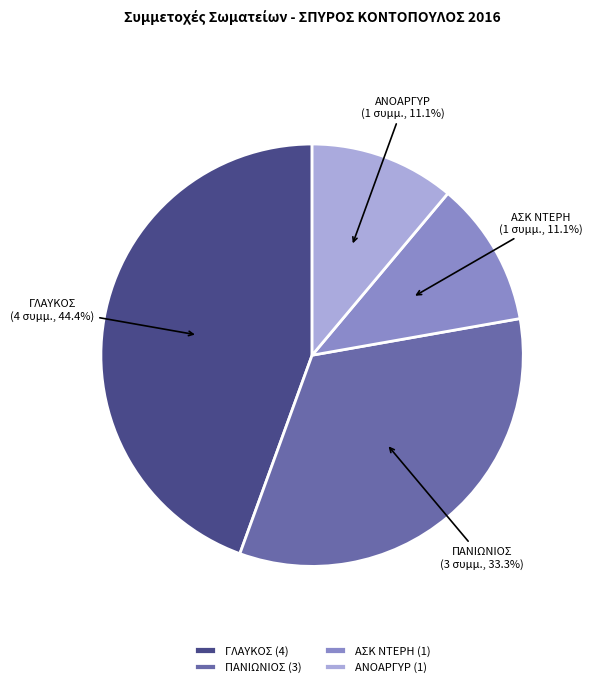

True or false: ΓΛΑΥΚΟΣ accounts for 37% of the total.

False